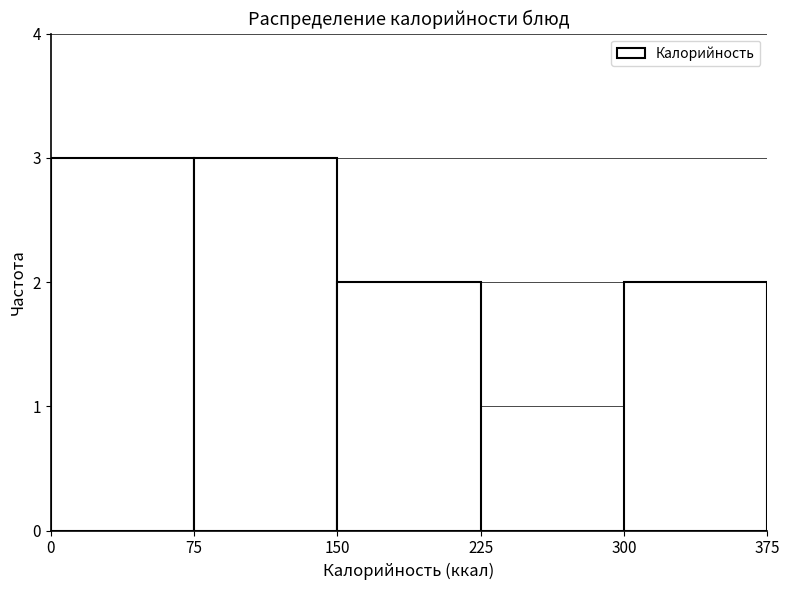

Reading left to right, transcribe this chart: for each bar, give the range it covers on the x-axis and its height. The values are not printed on the chart, so give them approximately, as read against the axis.

0 to 75: 3
75 to 150: 3
150 to 225: 2
225 to 300: 0
300 to 375: 2